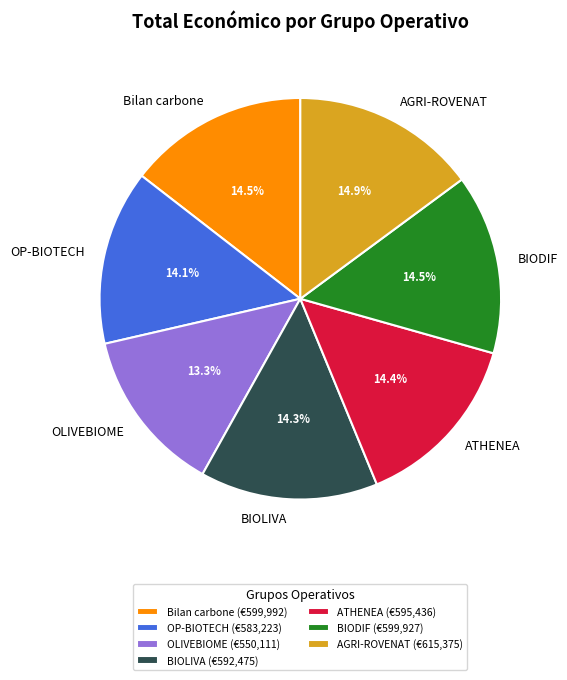

Approximately how many times larger is the value at BIOLIVA compared to ATHENEA?

1.0